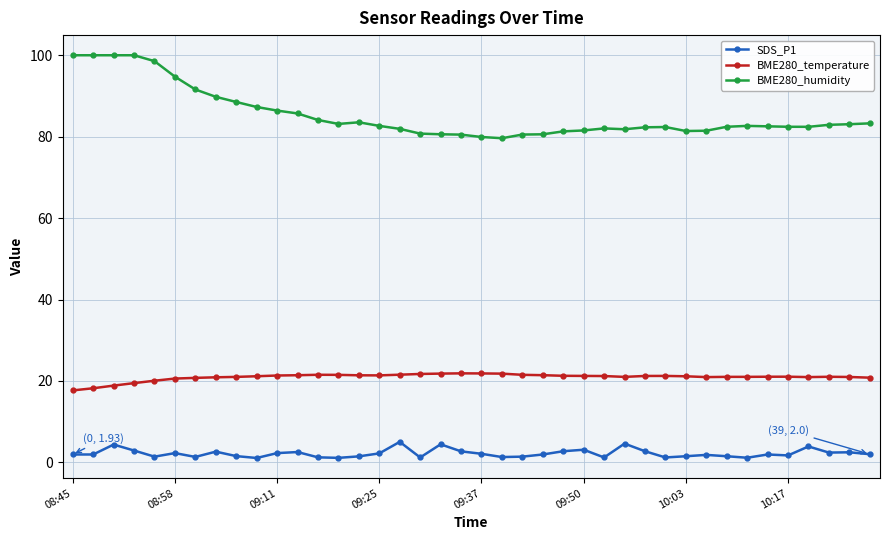

What is the minimum value for BME280_humidity?

79.6